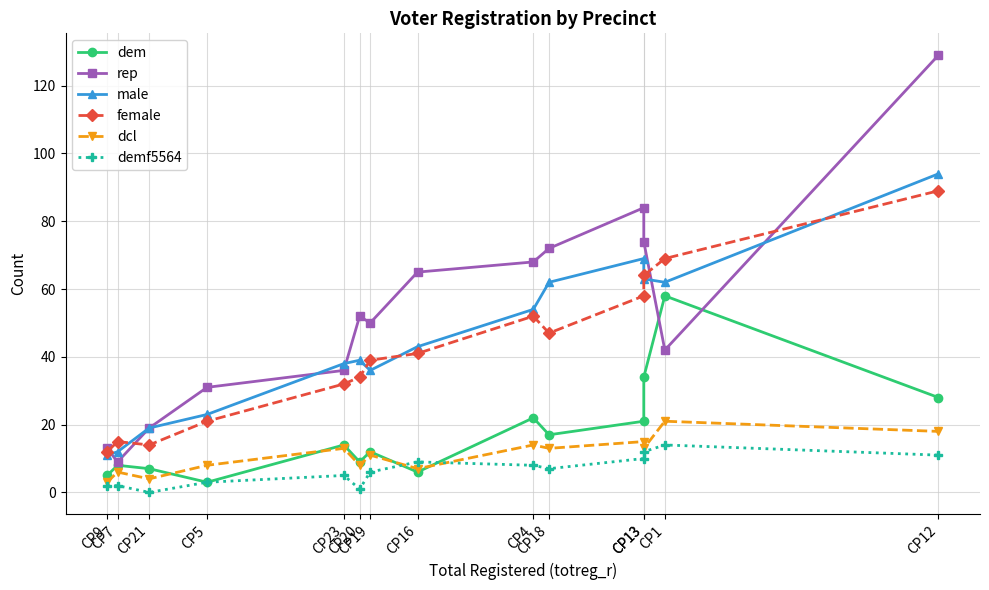

What is the value of the dem point at the 5th from the left?

14